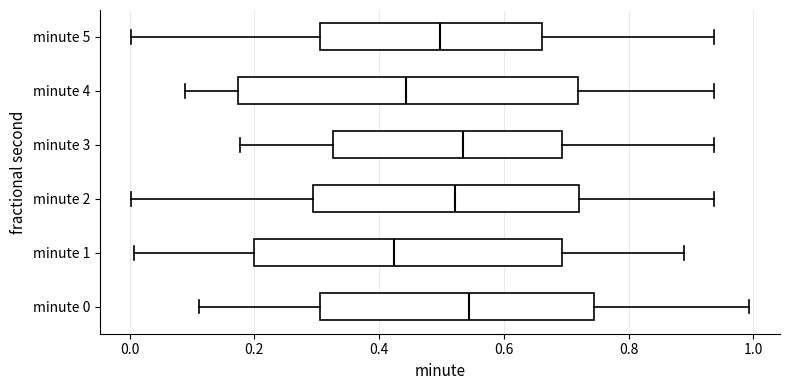

Reading bottom to top, transcribe this box plot: for each box, give where its median line is, the range the box spans, and where its two whiskers end, as read against the x-axis. The values are not printed on the chart, so give them approximately, as read against the axis.

minute 0: median 0.54, box 0.30 to 0.74, whiskers 0.12 to 1.00
minute 1: median 0.42, box 0.20 to 0.70, whiskers 0.00 to 0.88
minute 2: median 0.52, box 0.30 to 0.72, whiskers 0.00 to 0.94
minute 3: median 0.54, box 0.32 to 0.70, whiskers 0.18 to 0.94
minute 4: median 0.44, box 0.18 to 0.72, whiskers 0.08 to 0.94
minute 5: median 0.50, box 0.30 to 0.66, whiskers 0.00 to 0.94